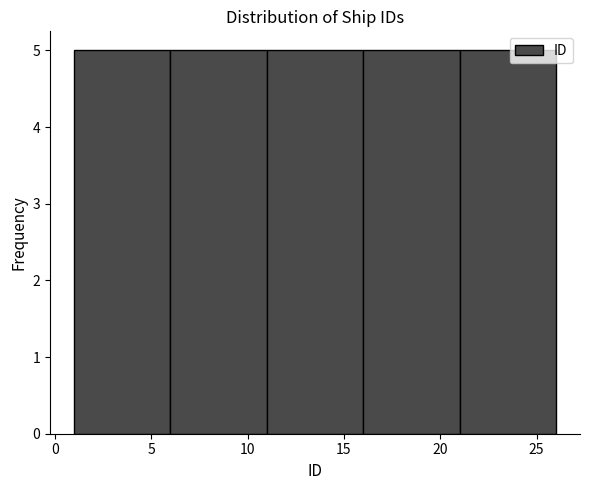

Reading left to right, list every bar in this chart as the range it spans on the x-axis followed by its height. The values are not printed on the chart, so give them approximately, as read against the axis.

1 to 6: 5
6 to 11: 5
11 to 16: 5
16 to 21: 5
21 to 26: 5